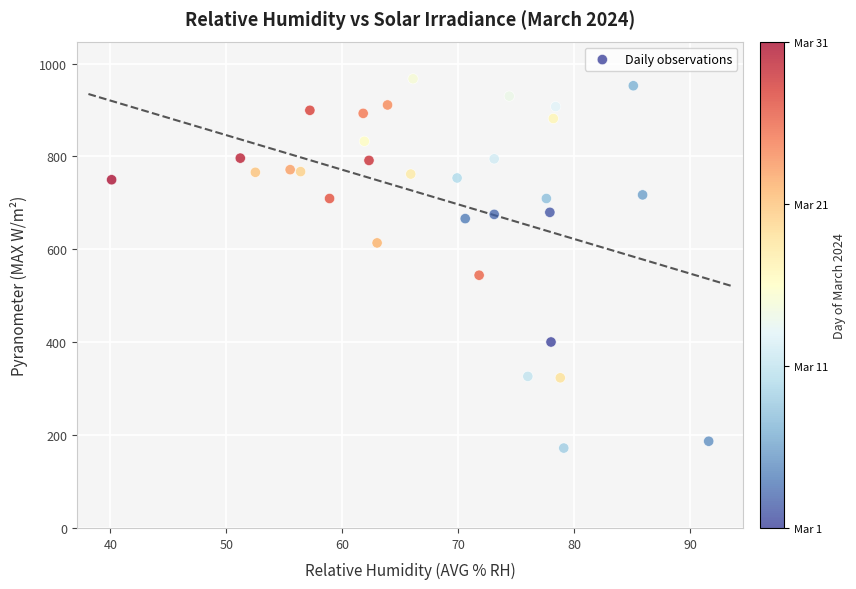

What Y value in the scatter plot is closest to 569?

544.2